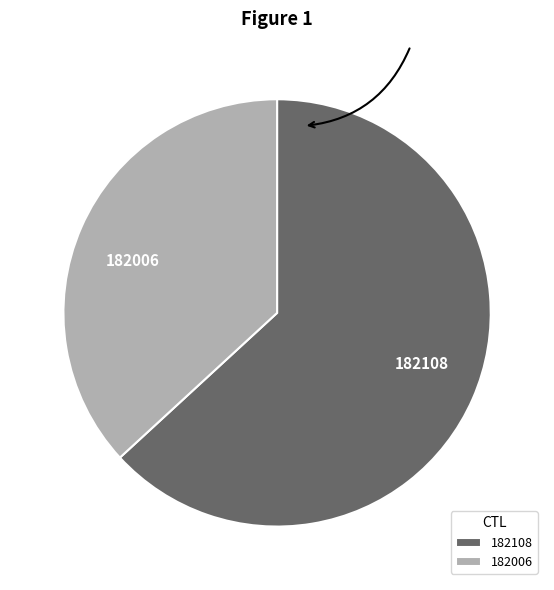

What is the ratio of the value at 182006 to the value at 182108?

0.6